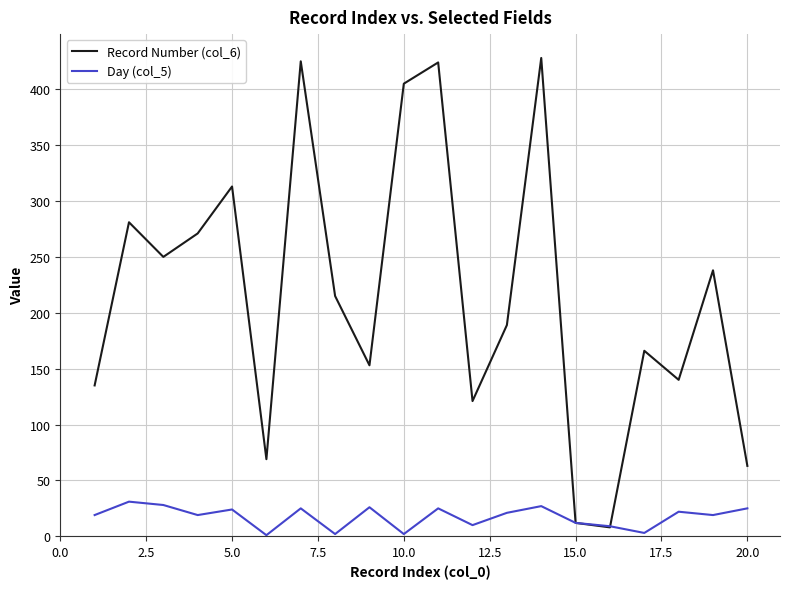

List the series in order of their peak value, lowest first.

Day (col_5), Record Number (col_6)